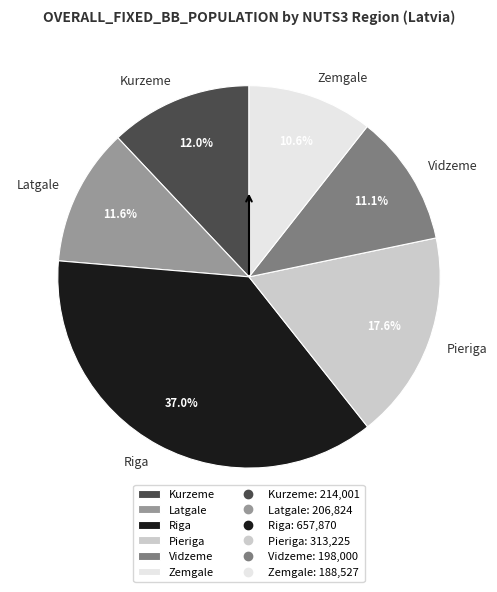

What percentage do Riga and Latgale together represent?

48.6%